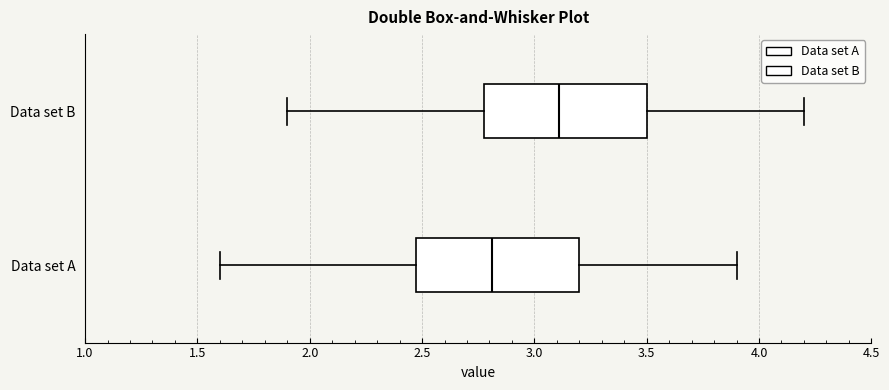

Which box's median line is the furthest to the right?

Data set B